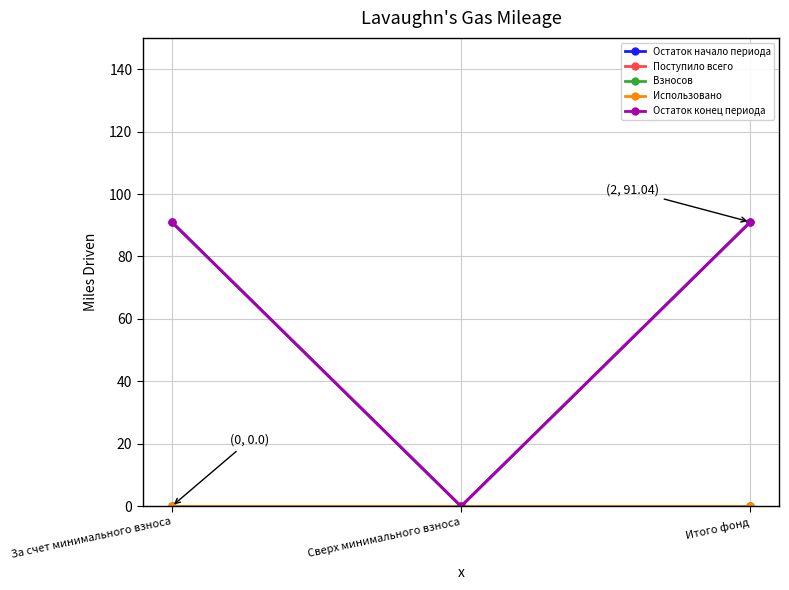

What are all the series names shown in the legend?

Остаток начало периода, Поступило всего, Взносов, Использовано, Остаток конец периода